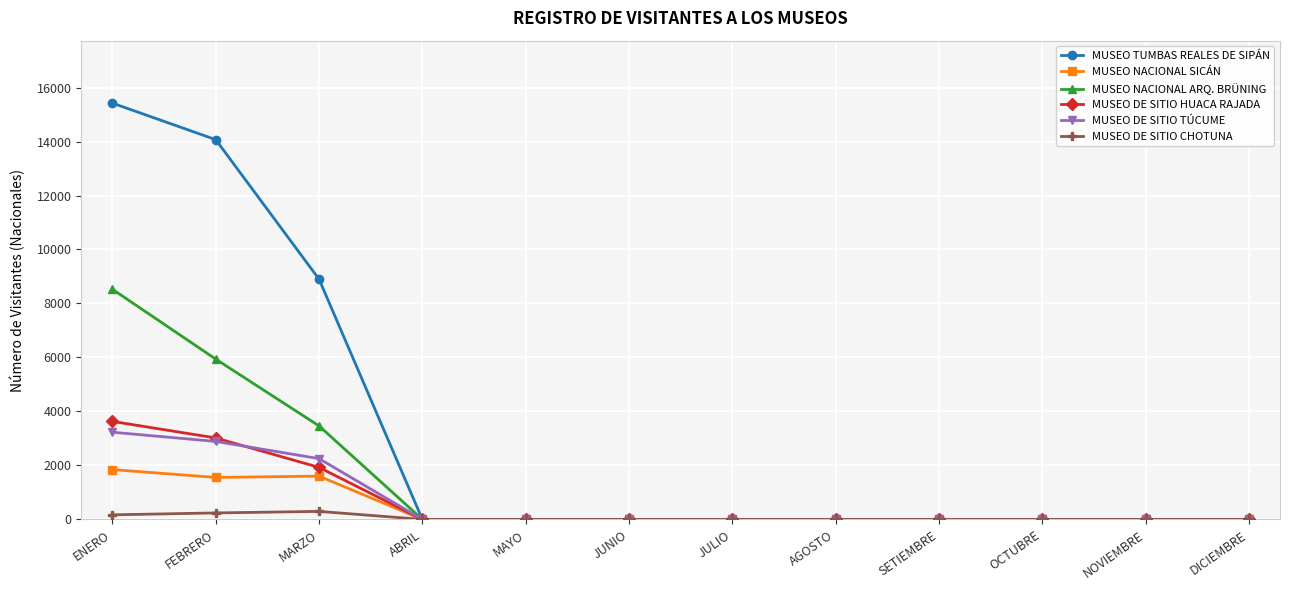

What are all the series names shown in the legend?

MUSEO TUMBAS REALES DE SIPÁN, MUSEO NACIONAL SICÁN, MUSEO NACIONAL ARQ. BRÜNING, MUSEO DE SITIO HUACA RAJADA, MUSEO DE SITIO TÚCUME, MUSEO DE SITIO CHOTUNA